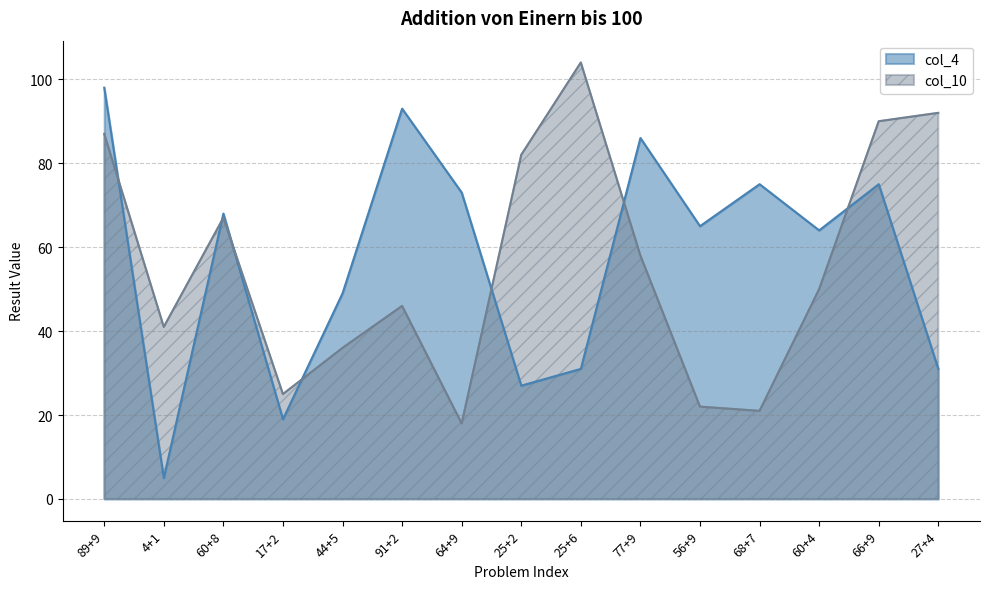

Is the value of col_10 at 25+2 greater than the value of col_4 at 17+2?

Yes